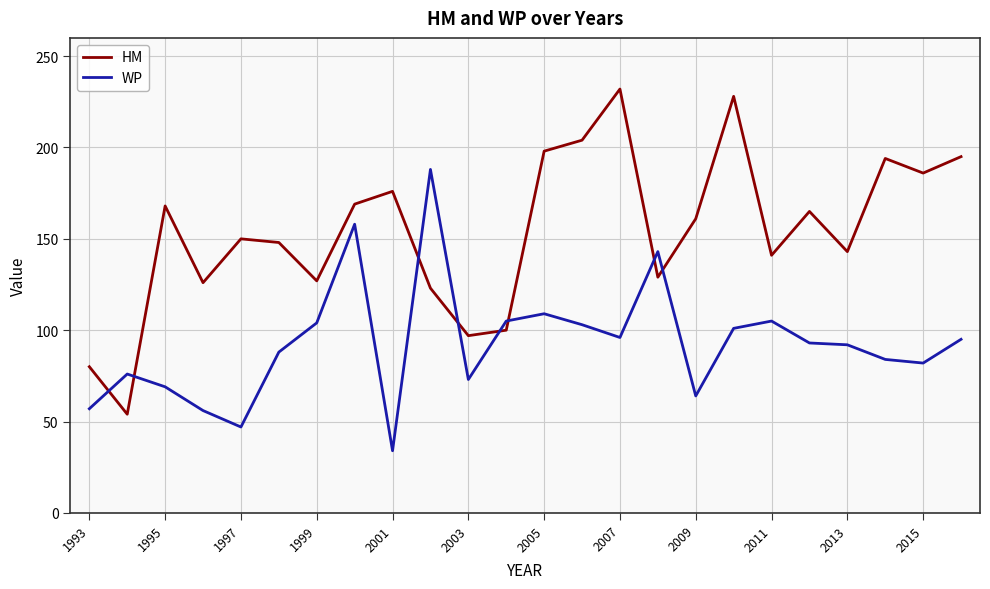

What is the maximum value shown in the chart?

232